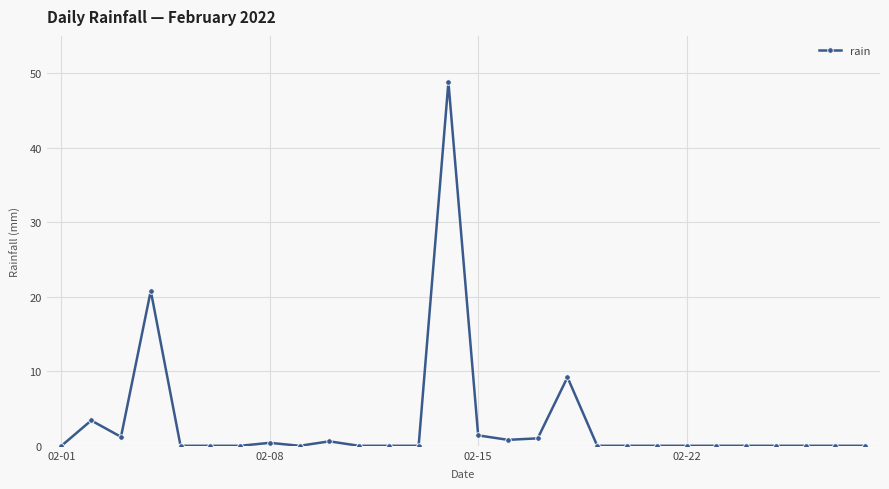

What is the sum of all values?

87.6